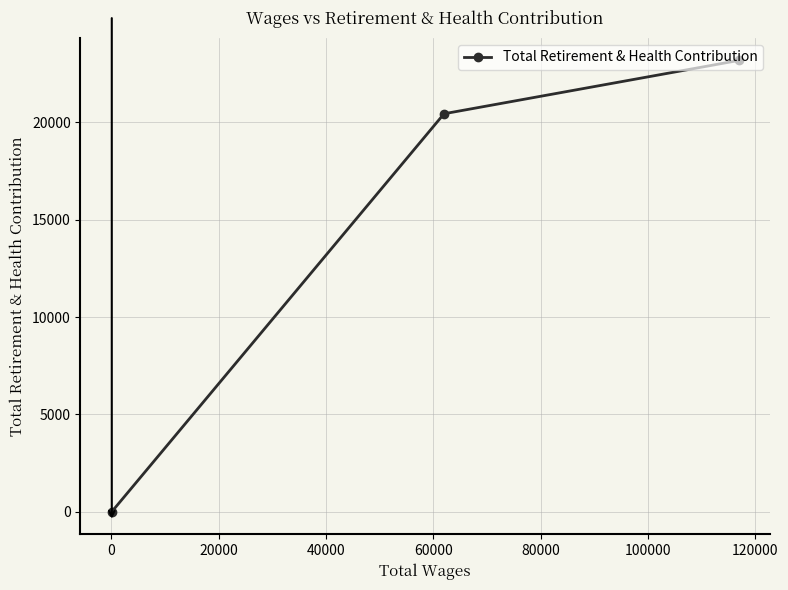

What is the difference between the maximum and minimum values?

23181